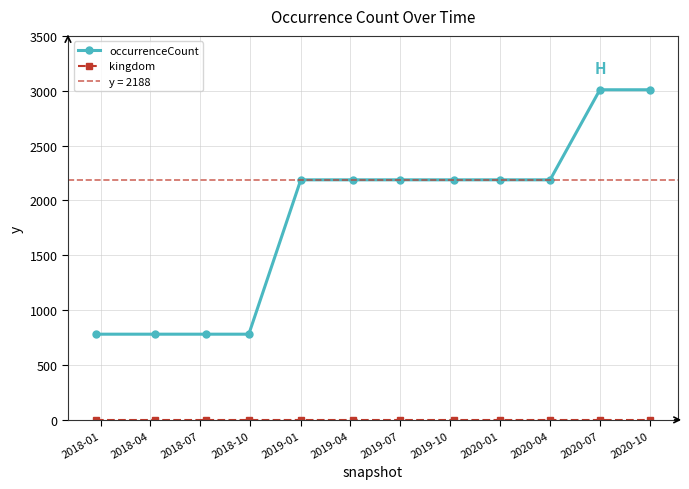

What is the maximum value for occurrenceCount?

3009